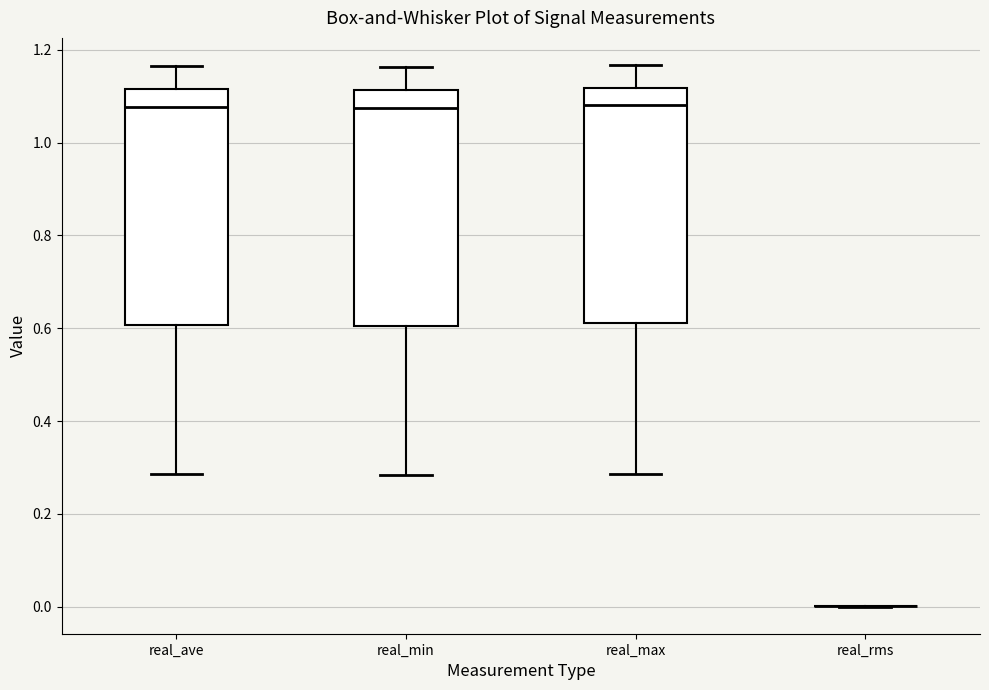

Where does the lower whisker of the box for real_max end on the y-axis? The values are not printed on the chart, so give them approximately, as read against the axis.

0.28